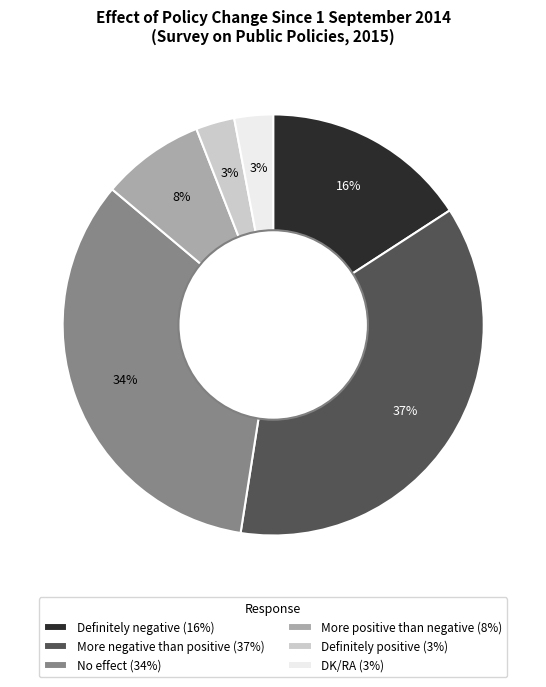

Which category has the biggest portion of the pie?

More negative than positive